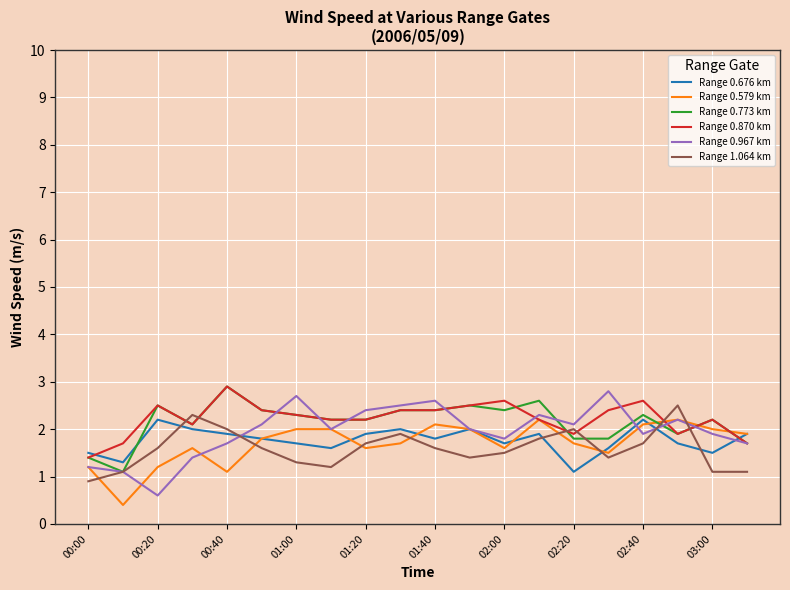

What is the greatest value displayed?

2.9